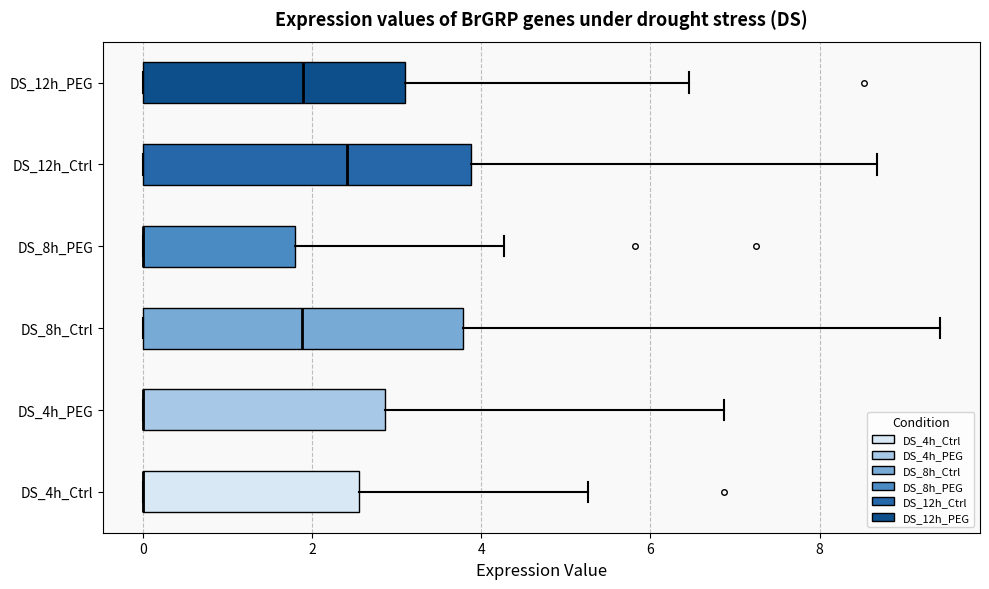

Reading bottom to top, transcribe this box plot: for each box, give where its median line is, the range the box spans, and where its two whiskers end, as read against the x-axis. The values are not printed on the chart, so give them approximately, as read against the axis.

DS_4h_Ctrl: median 0.0 (drawn on the box's left edge), box 0.0 to 2.6, whiskers 0.0 to 5.2
DS_4h_PEG: median 0.0 (drawn on the box's left edge), box 0.0 to 2.8, whiskers 0.0 to 6.8
DS_8h_Ctrl: median 1.8, box 0.0 to 3.8, whiskers 0.0 to 9.4
DS_8h_PEG: median 0.0 (drawn on the box's left edge), box 0.0 to 1.8, whiskers 0.0 to 4.2
DS_12h_Ctrl: median 2.4, box 0.0 to 3.8, whiskers 0.0 to 8.6
DS_12h_PEG: median 1.8, box 0.0 to 3.0, whiskers 0.0 to 6.4